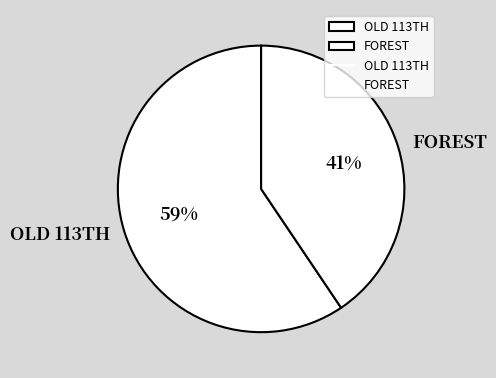

What percentage is the FOREST slice, to the nearest percent?

41%